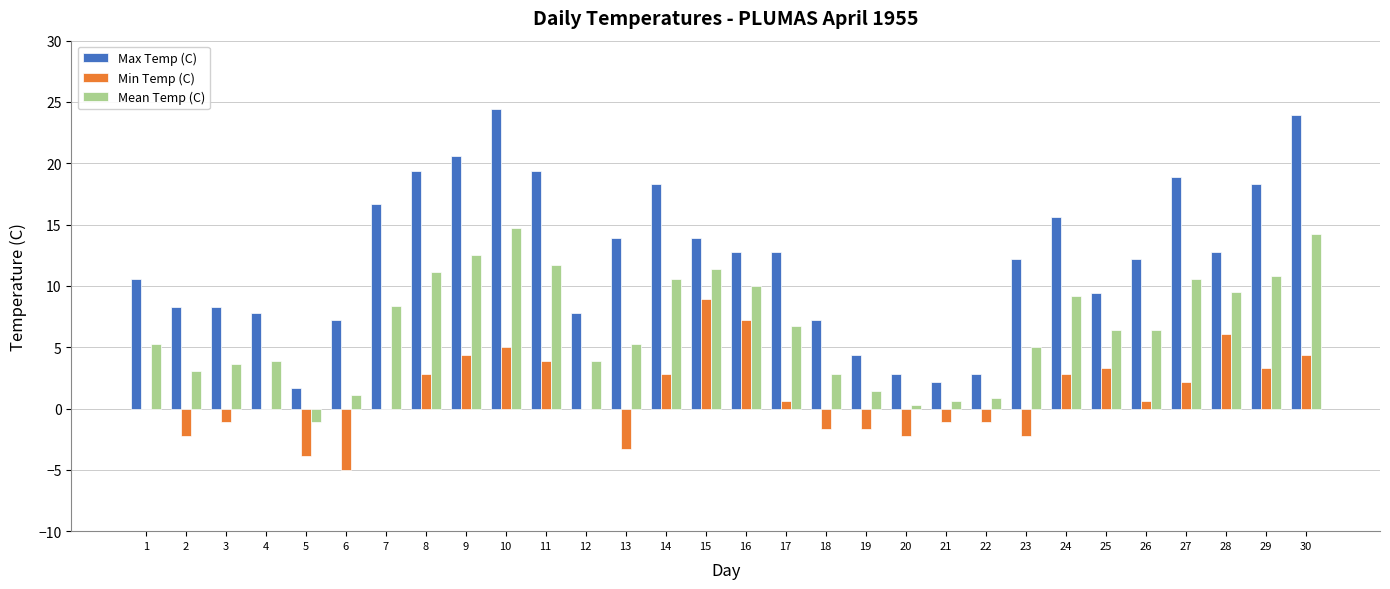

True or false: Max Temp (C) has a value of 20.9 at 24.

False